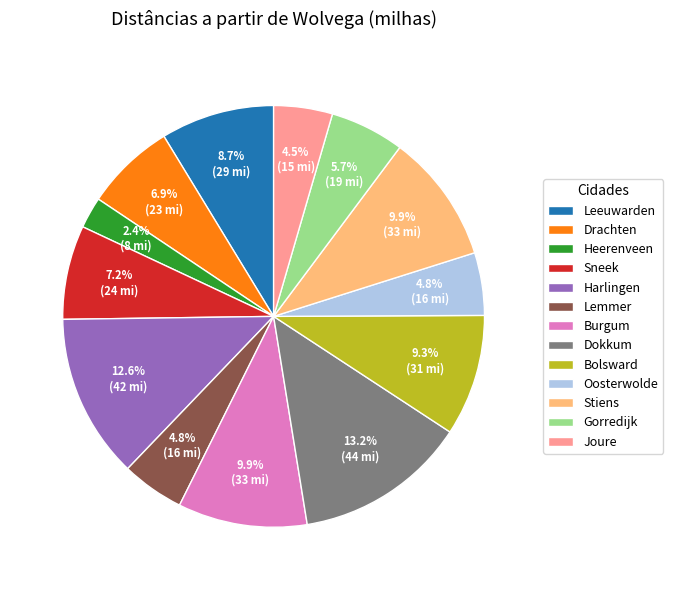

Between Burgum and Bolsward, which is larger?

Burgum